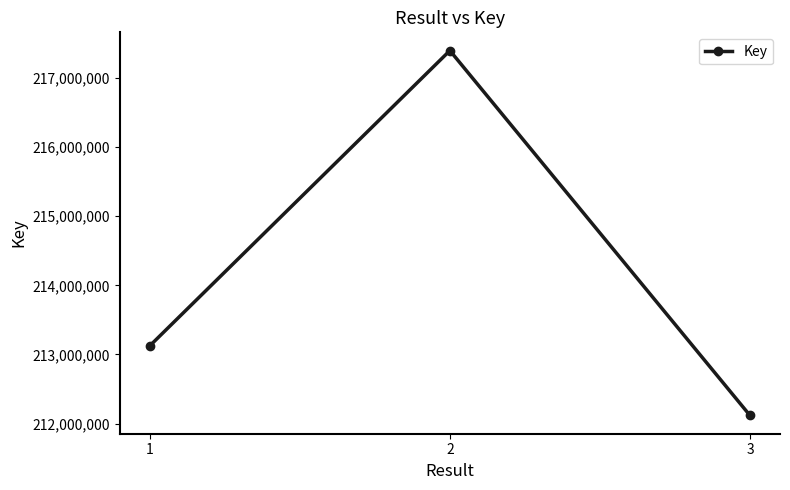

How many values are between 212116802 and 217395793?

3